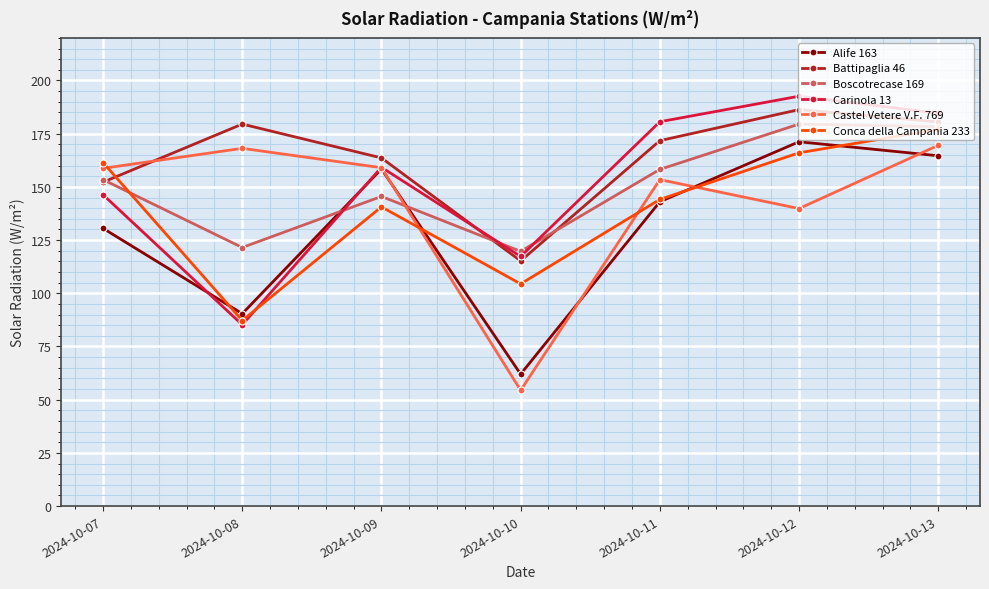

How many values in the Conca della Campania 233 series exceed 144?

4